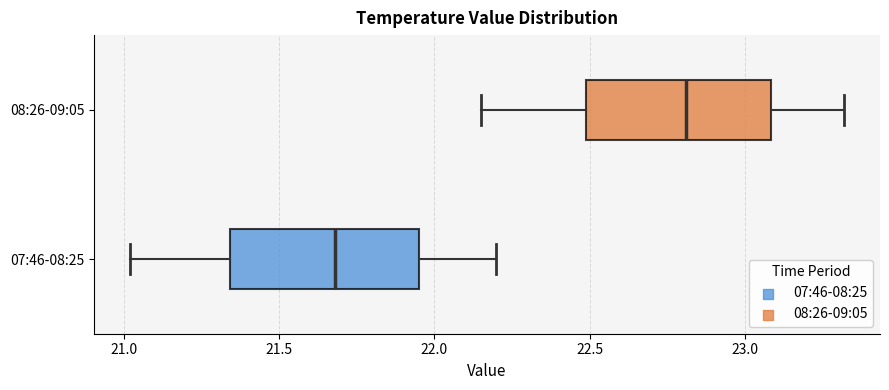

Reading bottom to top, transcribe this box plot: for each box, give where its median line is, the range the box spans, and where its two whiskers end, as read against the x-axis. The values are not printed on the chart, so give them approximately, as read against the axis.

07:46-08:25: median 21.70, box 21.35 to 21.95, whiskers 21.00 to 22.20
08:26-09:05: median 22.80, box 22.50 to 23.10, whiskers 22.15 to 23.30